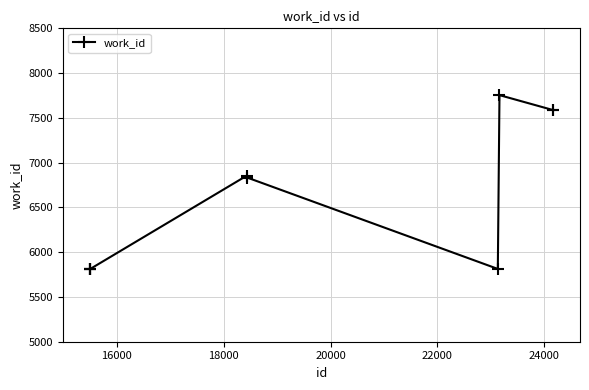

What is the value of the 4th point from the left?

5813